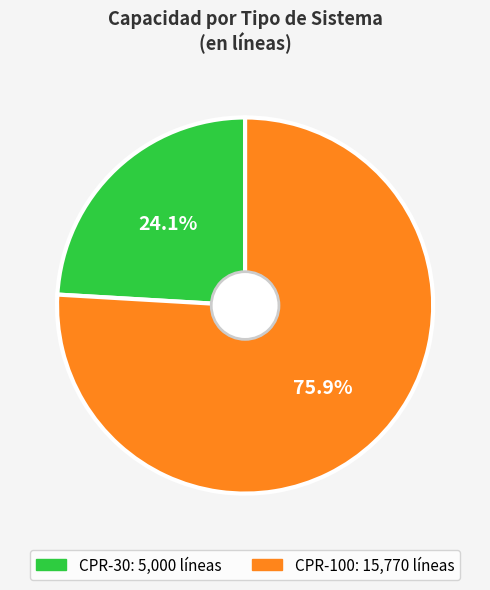

Is there a majority slice in this chart?

Yes